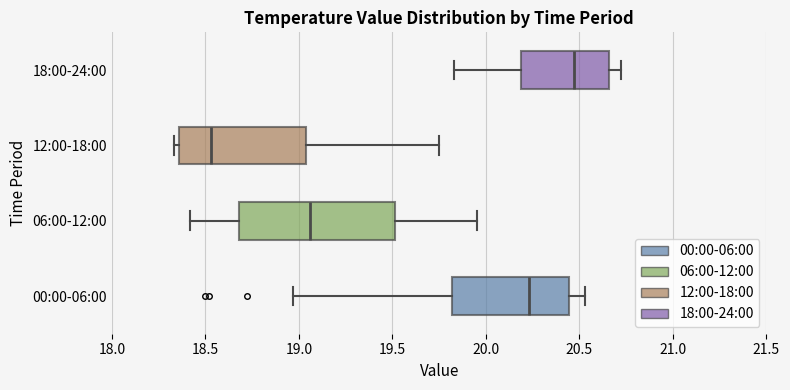

Reading bottom to top, transcribe this box plot: for each box, give where its median line is, the range the box spans, and where its two whiskers end, as read against the x-axis. The values are not printed on the chart, so give them approximately, as read against the axis.

00:00-06:00: median 20.25, box 19.80 to 20.45, whiskers 18.95 to 20.55
06:00-12:00: median 19.05, box 18.70 to 19.50, whiskers 18.40 to 19.95
12:00-18:00: median 18.55, box 18.35 to 19.05, whiskers 18.35 (just left of the box's left edge) to 19.75
18:00-24:00: median 20.45, box 20.20 to 20.65, whiskers 19.85 to 20.70